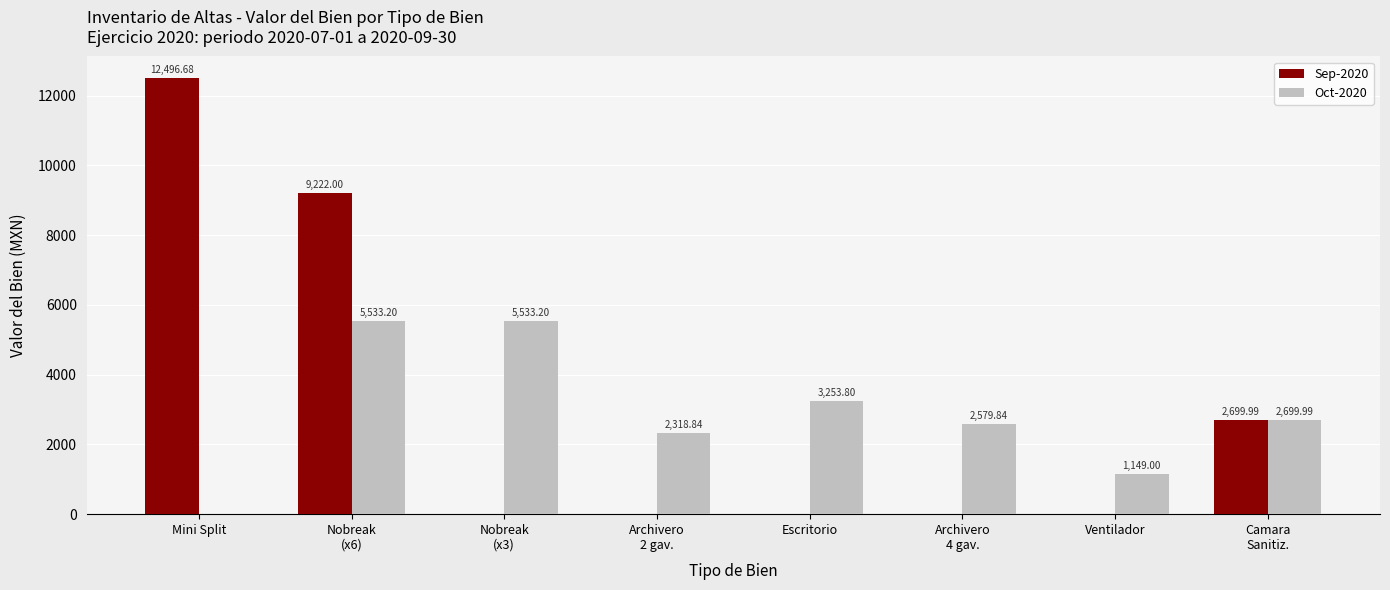

At which label does Oct-2020 first exceed 2699?

Nobreak
(x6)